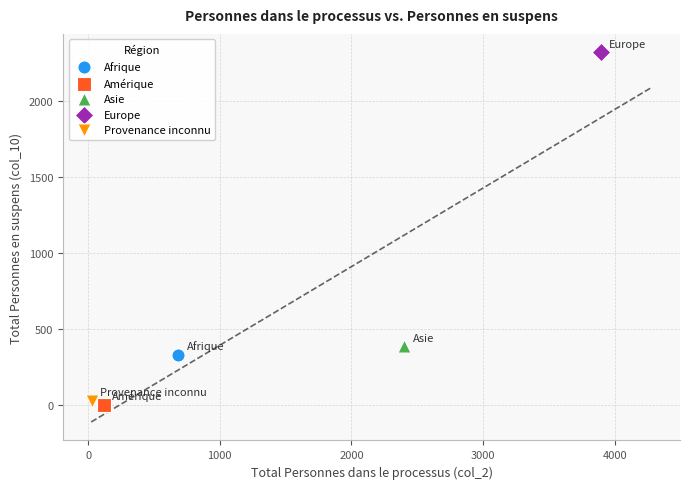

What are all the series names shown in the legend?

Afrique, Amérique, Asie, Europe, Provenance inconnu